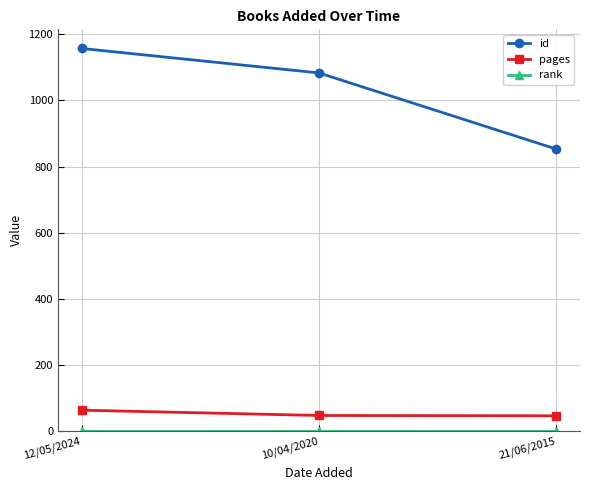

At which category is the sum across all series the highest?

12/05/2024